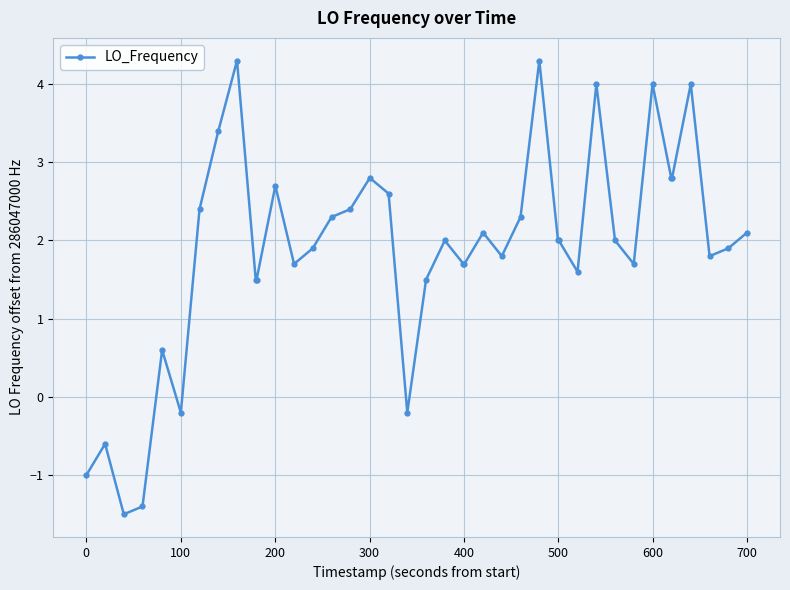

What is the smallest value displayed?

-1.5